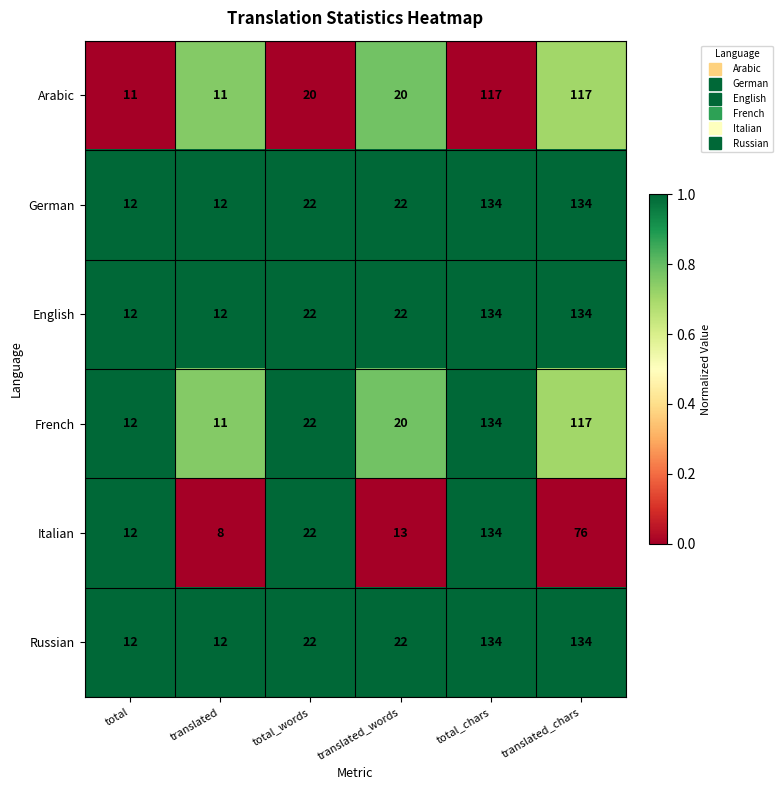

What is the highest value of the German series?

134